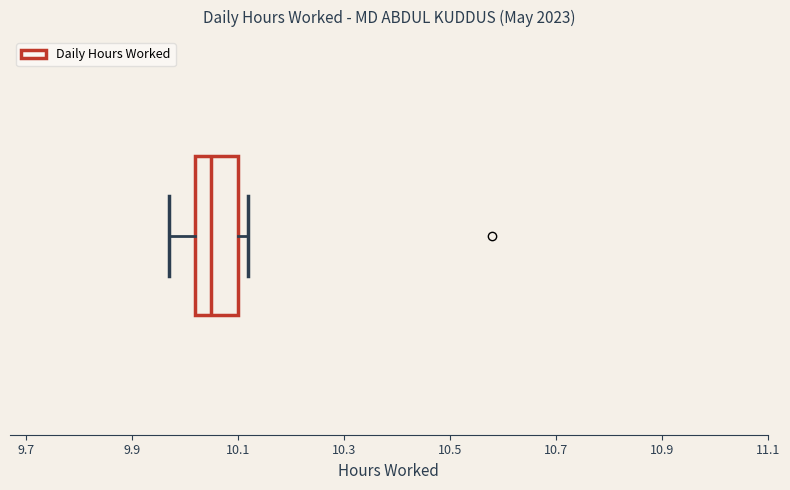

Read this box plot against the x-axis: the position of the median line, the range covered by the box, and the ends of both whiskers. The values are not printed on the chart, so give them approximately, as read against the axis.

median 10.06, box 10.02 to 10.10, whiskers 9.98 to 10.12